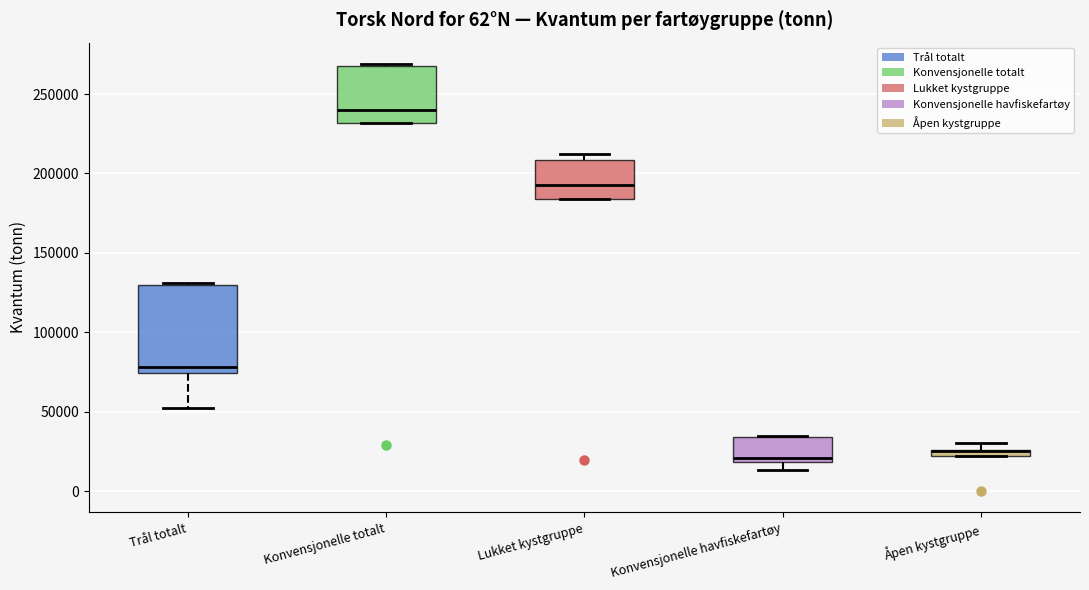

Where is the upper edge of the box for Konvensjonelle totalt on the y-axis? The values are not printed on the chart, so give them approximately, as read against the axis.

270000